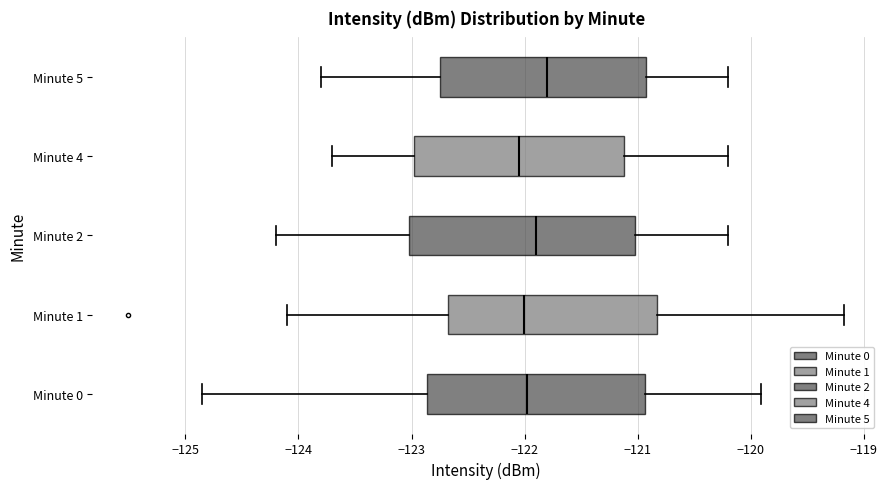

Reading bottom to top, read every box against the x-axis: the position of its median line, the range the box covers, and the ends of its whiskers. The values are not printed on the chart, so give them approximately, as read against the axis.

Minute 0: median -122.0, box -122.9 to -120.9, whiskers -124.9 to -119.9
Minute 1: median -122.0, box -122.7 to -120.8, whiskers -124.1 to -119.2
Minute 2: median -121.9, box -123.0 to -121.0, whiskers -124.2 to -120.2
Minute 4: median -122.0, box -123.0 to -121.1, whiskers -123.7 to -120.2
Minute 5: median -121.8, box -122.7 to -120.9, whiskers -123.8 to -120.2